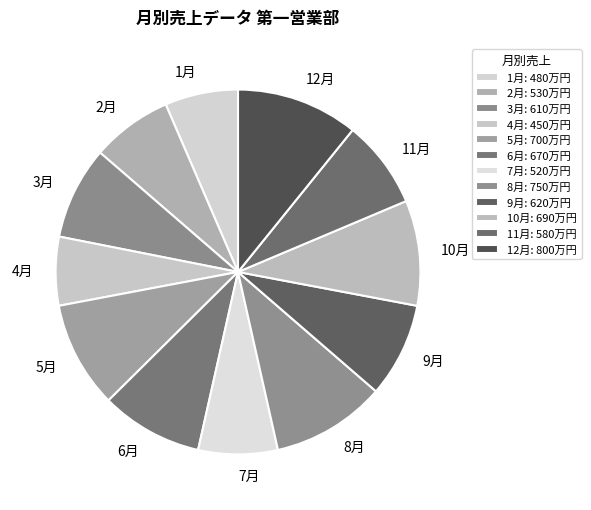

Do 3月 and 4月 together represent more than half of the pie?

No